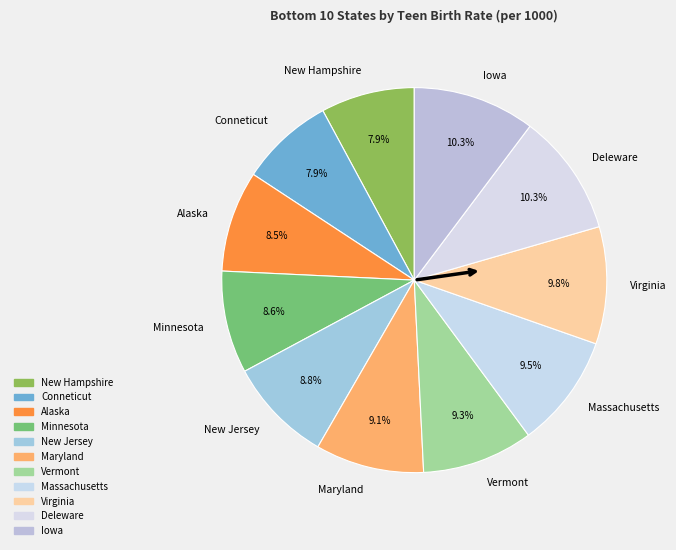

What is the ratio of the value at Virginia to the value at Deleware?

1.0